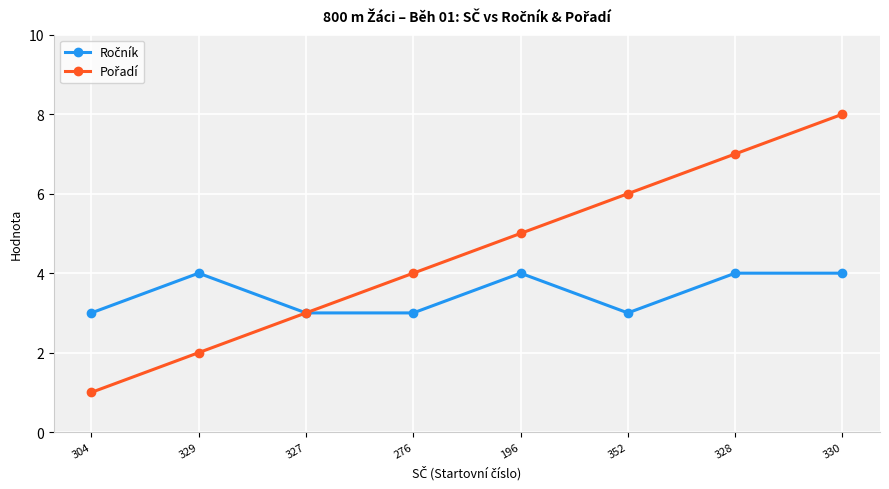

What is the label of the 2nd point from the left?

329